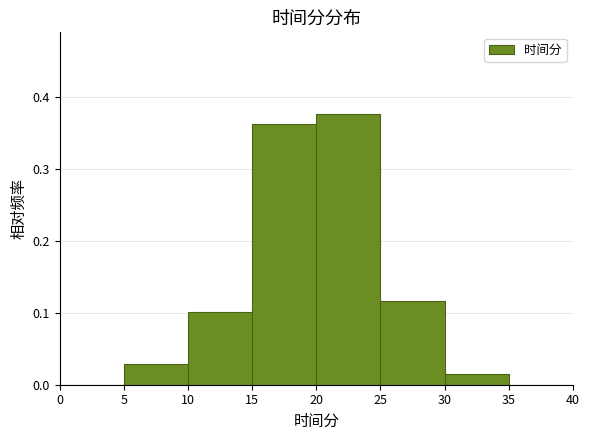

Reading left to right, transcribe this chart: for each bar, give the range it covers on the x-axis and its height. The values are not printed on the chart, so give them approximately, as read against the axis.

0 to 5: 0
5 to 10: 0.03
10 to 15: 0.10
15 to 20: 0.36
20 to 25: 0.38
25 to 30: 0.12
30 to 35: 0.01
35 to 40: 0